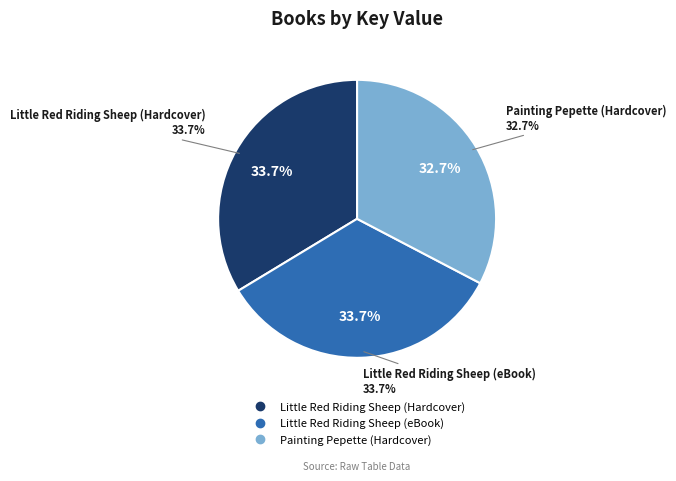

Rank the categories by value from highest to lowest.

Little Red Riding Sheep (Hardcover), Little Red Riding Sheep (eBook), Painting Pepette (Hardcover)